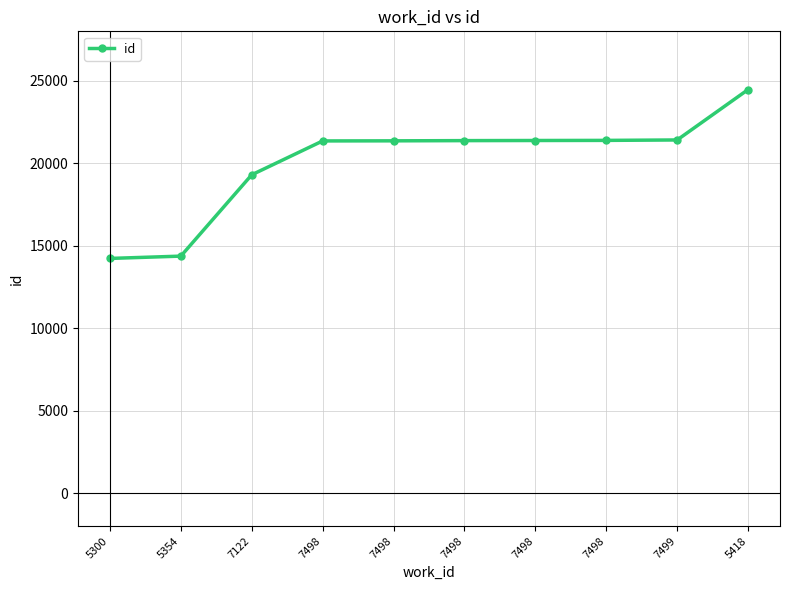

How many data points are less than 21373?

5